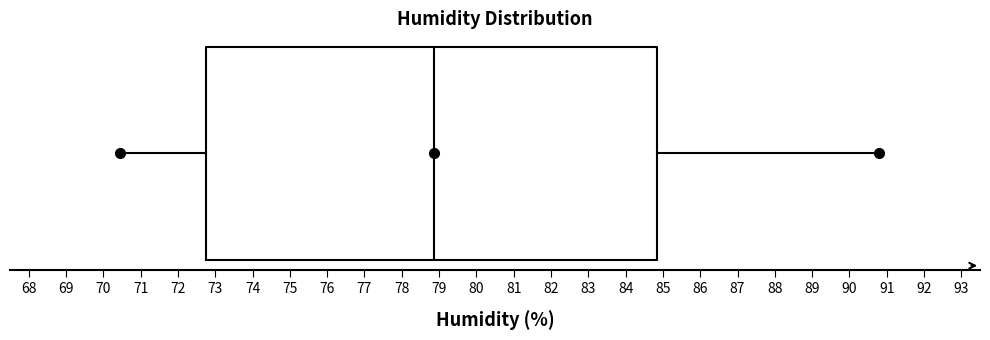

Where is the left edge of the box on the x-axis? The values are not printed on the chart, so give them approximately, as read against the axis.

72.7